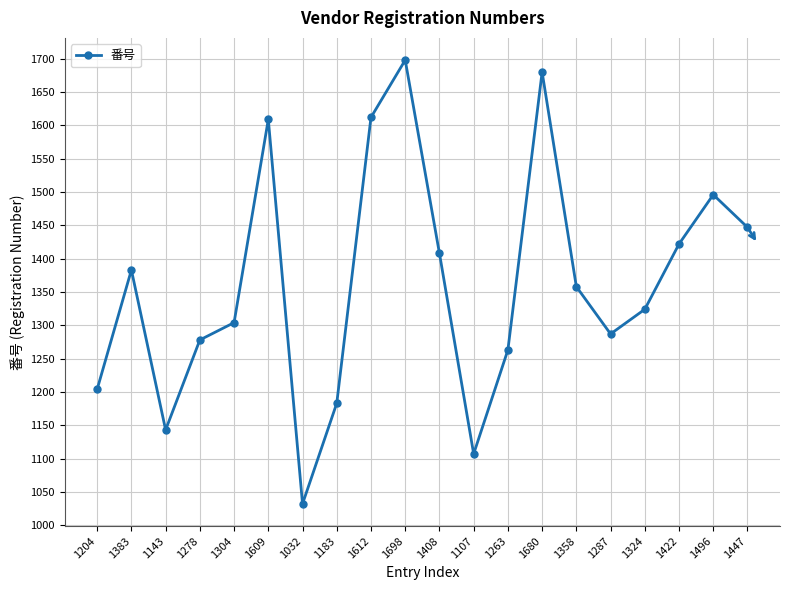

At which label does the data first exceed 1358?

1383